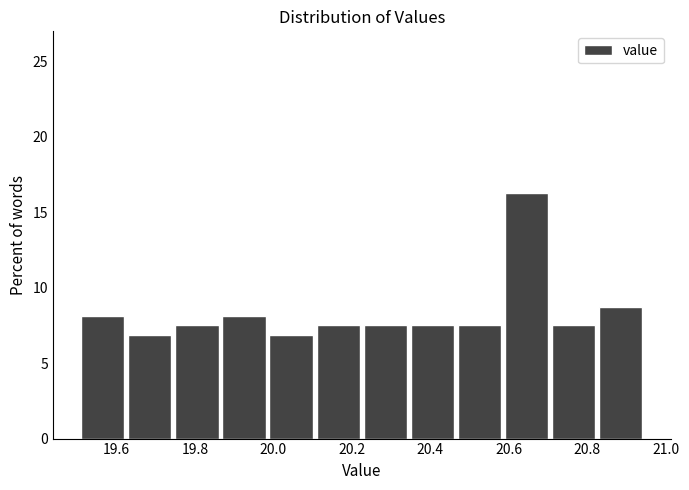

Over which range of the x-axis is the bar tallest?

20.59 to 20.71